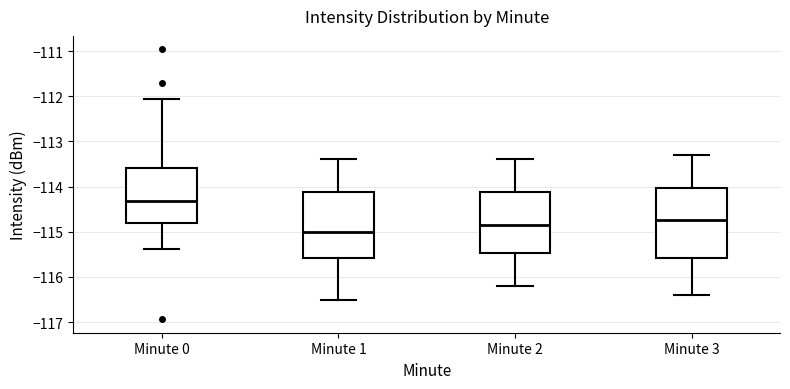

Where does the upper whisker of the box for Minute 2 end on the y-axis? The values are not printed on the chart, so give them approximately, as read against the axis.

-113.4